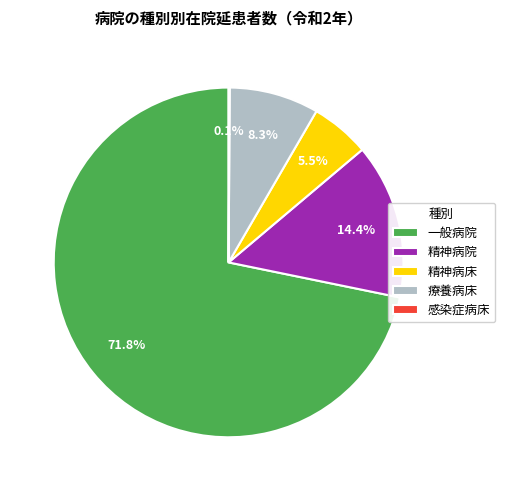

How much of the chart is everything except 精神病床?

94.5%